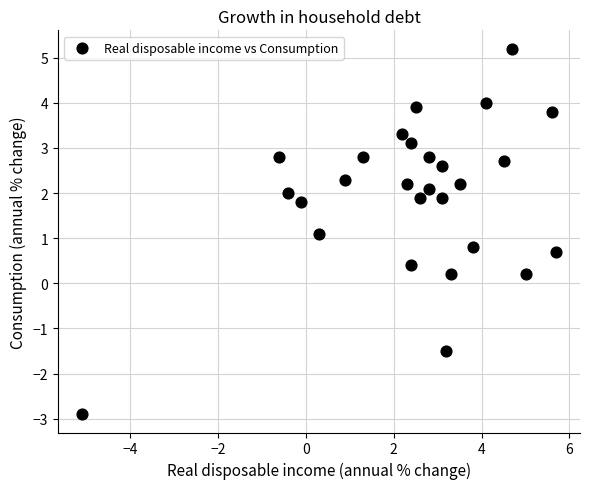

What is the range of Y values (max minus min)?

8.1